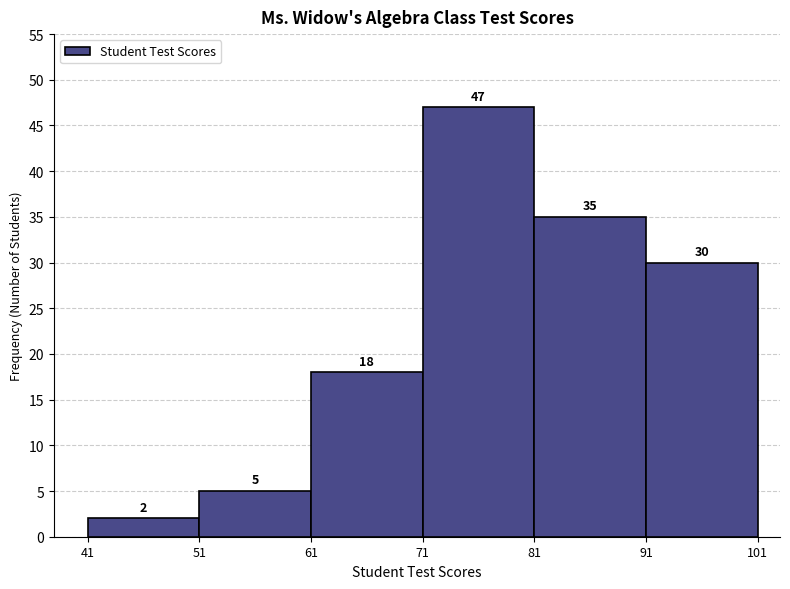

What is the height of the bar covering 61 to 71 on the x-axis?

18